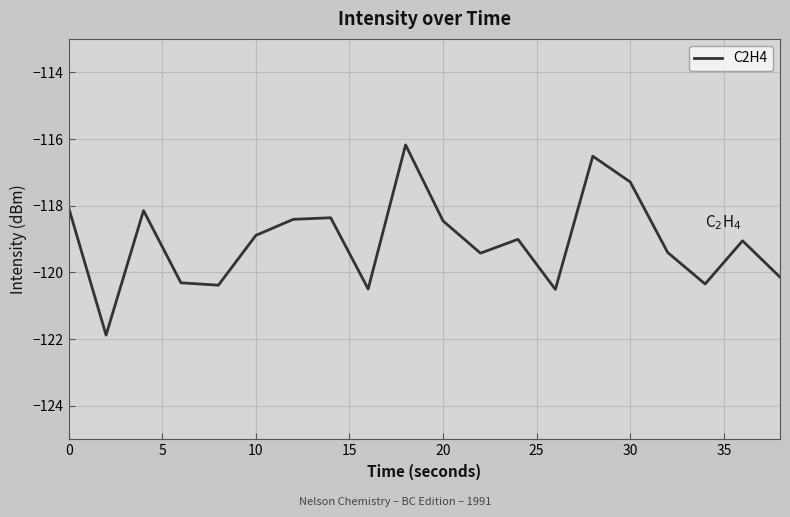

What is the smallest value displayed?

-121.9